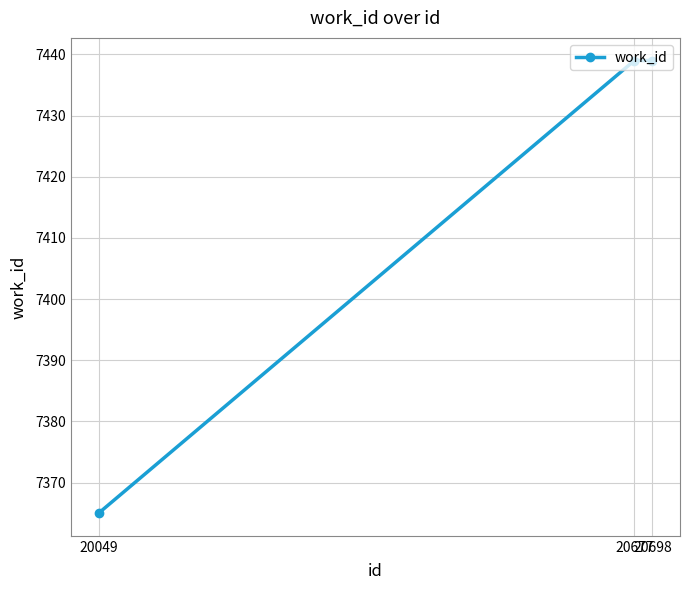

How many values are below 7439?

1